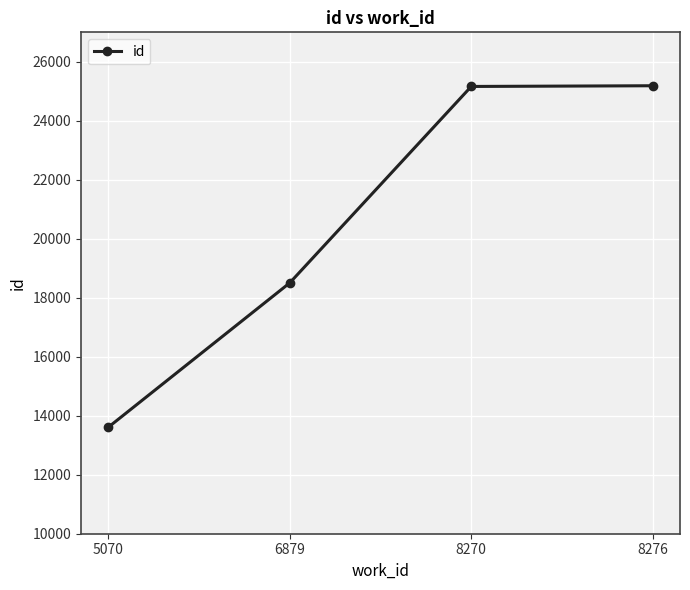

What is the minimum value shown in the chart?

13609